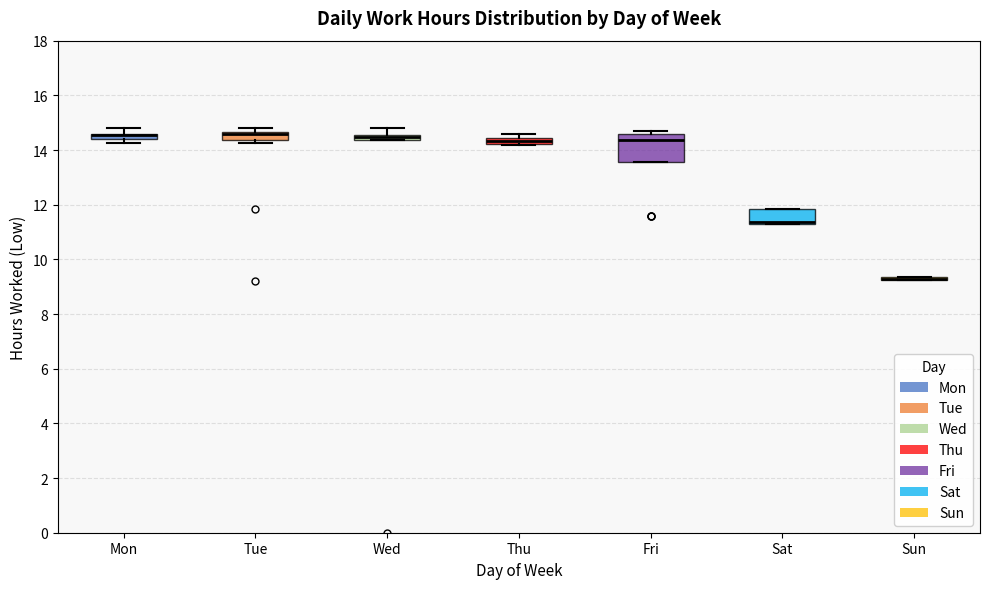

Which box is the tallest, from its lower edge to its upper edge?

Fri